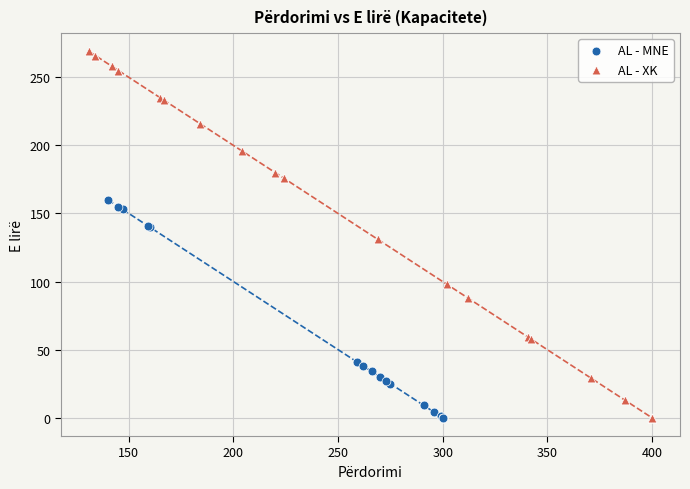

Which series contains the highest Y value?

AL - XK